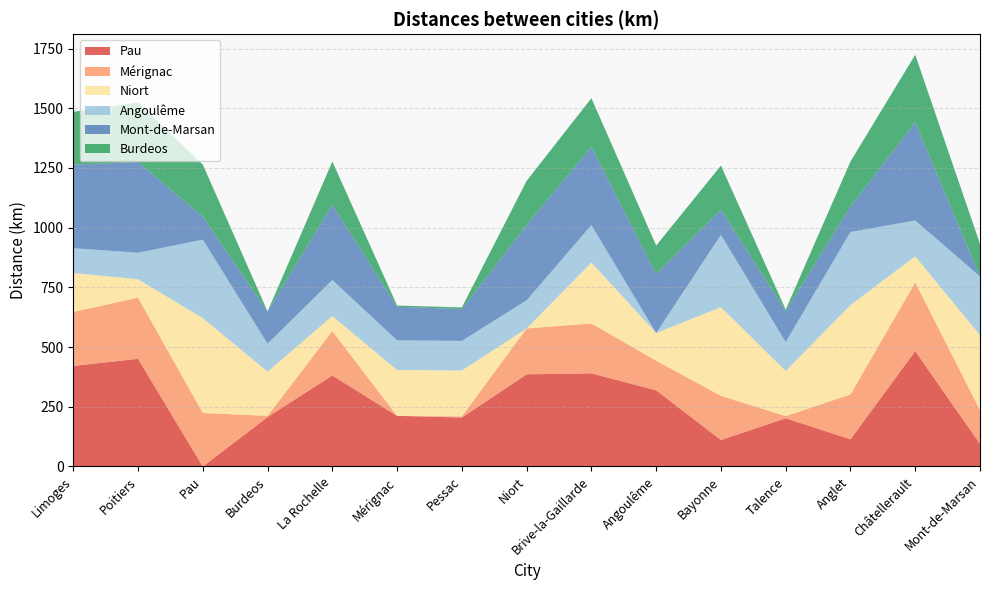

Reading left to right, list all the values displayed in this chart.

Pau: Limoges=421	Poitiers=451	Pau=0	Burdeos=207	La Rochelle=381	Mérignac=212	Pessac=205	Niort=386	Brive-la-Gaillarde=390	Angoulême=319	Bayonne=111	Talence=202	Anglet=114	Châtellerault=483	Mont-de-Marsan=95
Mérignac: Limoges=226	Poitiers=256	Pau=224	Burdeos=5	La Rochelle=186	Mérignac=0	Pessac=5	Niort=192	Brive-la-Gaillarde=209	Angoulême=124	Bayonne=185	Talence=9	Anglet=188	Châtellerault=288	Mont-de-Marsan=141
Niort: Limoges=163	Poitiers=77	Pau=397	Burdeos=185	La Rochelle=63	Mérignac=192	Pessac=192	Niort=0	Brive-la-Gaillarde=255	Angoulême=116	Bayonne=371	Talence=189	Anglet=374	Châtellerault=109	Mont-de-Marsan=314
Angoulême: Limoges=104	Poitiers=111	Pau=329	Burdeos=117	La Rochelle=151	Mérignac=124	Pessac=124	Niort=118	Brive-la-Gaillarde=157	Angoulême=0	Bayonne=303	Talence=121	Anglet=306	Châtellerault=150	Mont-de-Marsan=246
Mont-de-Marsan: Limoges=350	Poitiers=380	Pau=96	Burdeos=135	La Rochelle=315	Mérignac=141	Pessac=133	Niort=315	Brive-la-Gaillarde=328	Angoulême=247	Bayonne=105	Talence=130	Anglet=107	Châtellerault=411	Mont-de-Marsan=0
Burdeos: Limoges=221	Poitiers=249	Pau=218	Burdeos=0	La Rochelle=181	Mérignac=5	Pessac=7	Niort=185	Brive-la-Gaillarde=203	Angoulême=119	Bayonne=185	Talence=6	Anglet=188	Châtellerault=283	Mont-de-Marsan=136